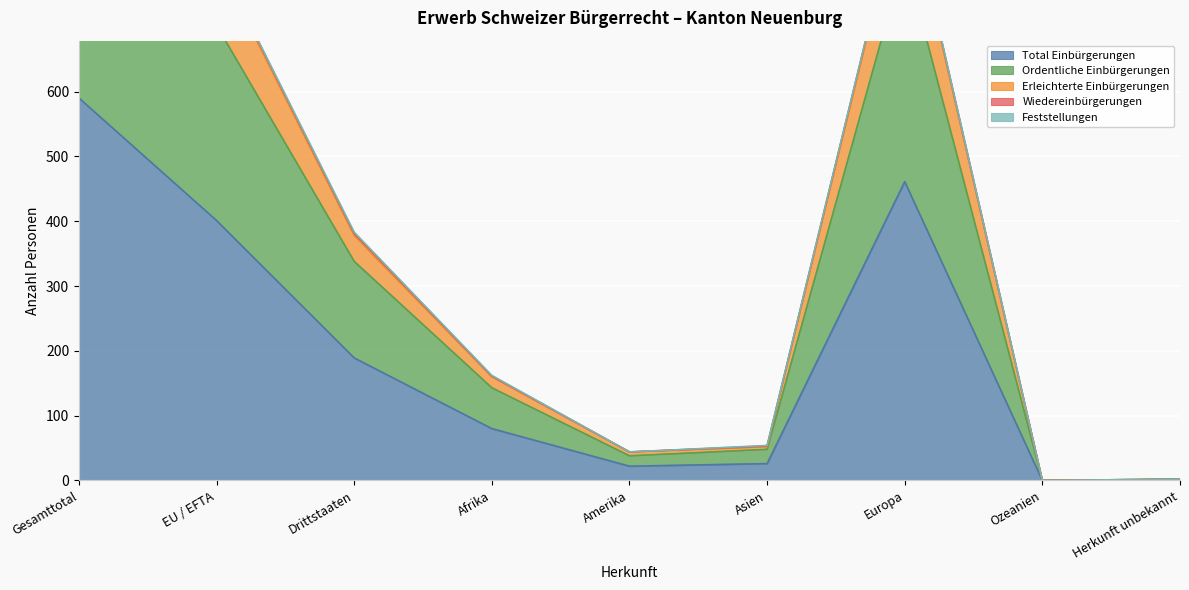

The Wiedereinbürgerungen series shows 3 at Herkunft unbekannt. True or false?

False